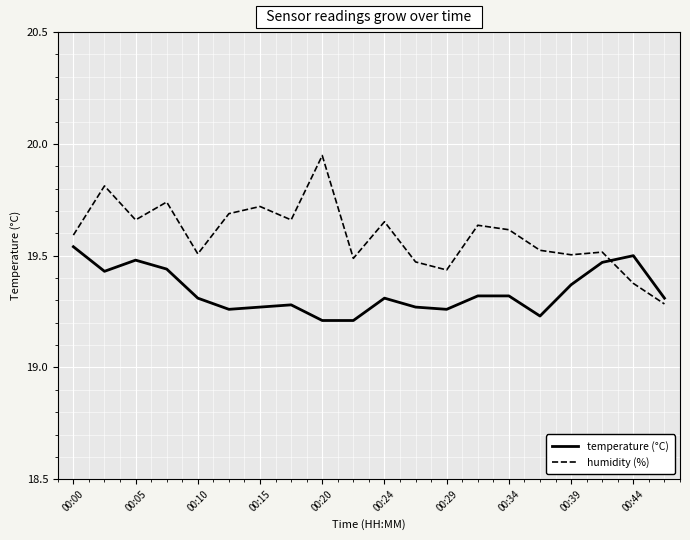

How many distinct data groups are displayed?

2